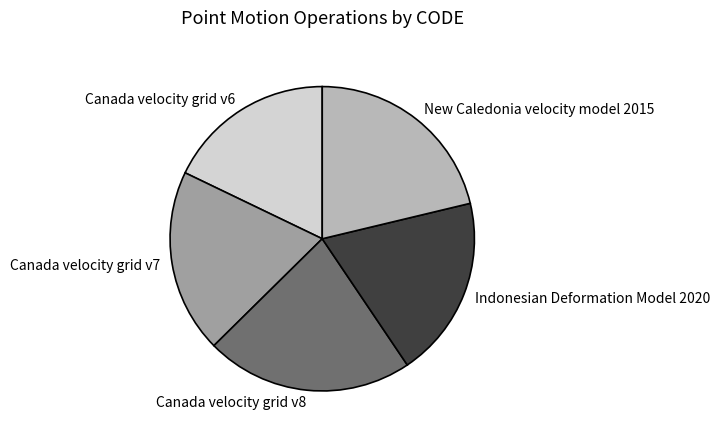

Count the number of slices in the pie.

5